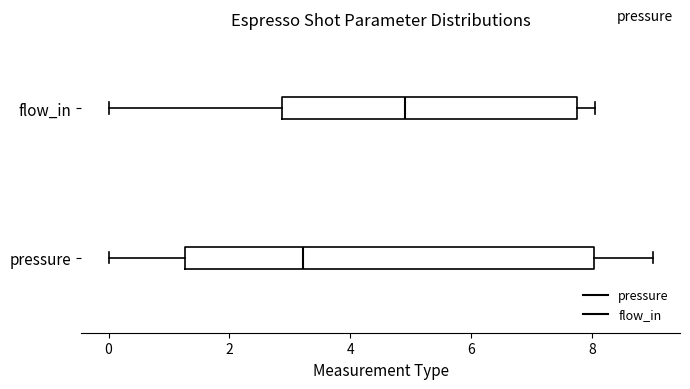

Where does the median line of the box for pressure sit on the x-axis? The values are not printed on the chart, so give them approximately, as read against the axis.

3.2